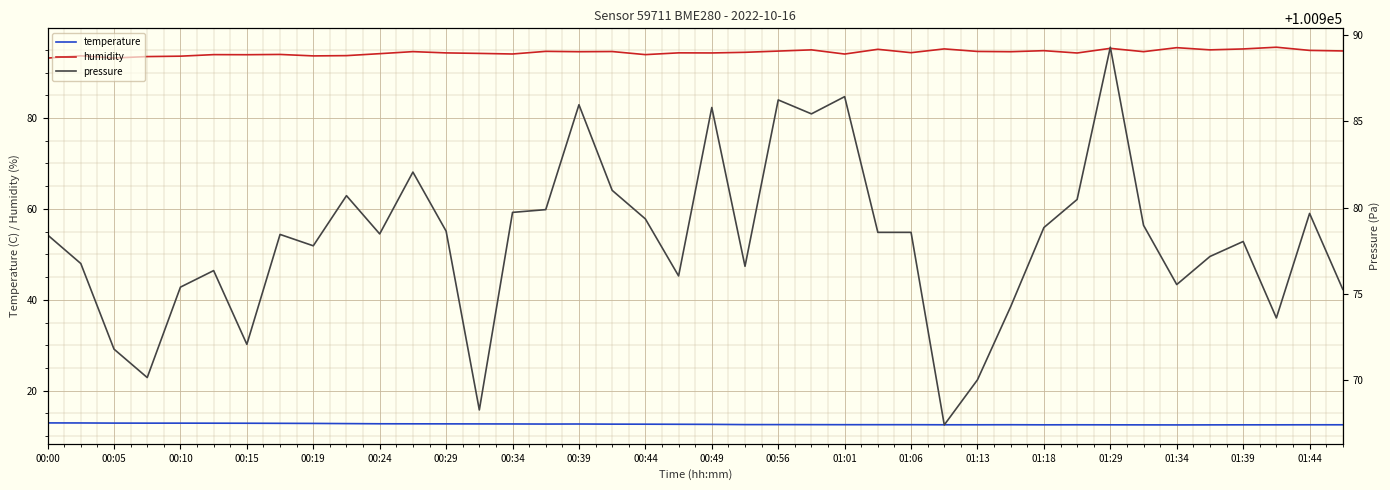

True or false: temperature and pressure intersect in this chart.

False